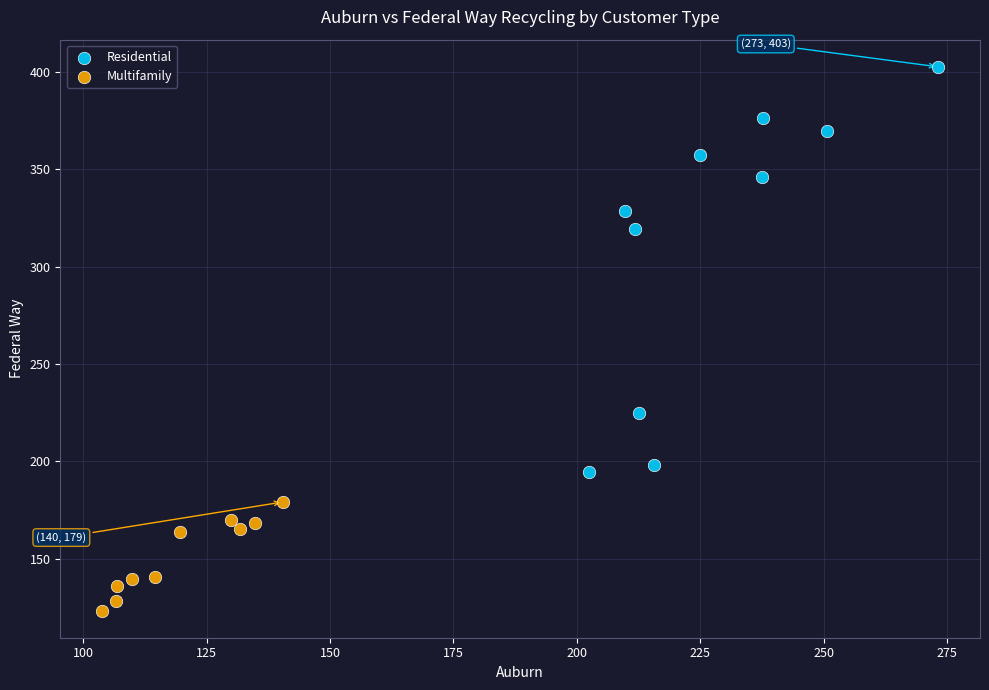

Which series contains the lowest Y value?

Multifamily